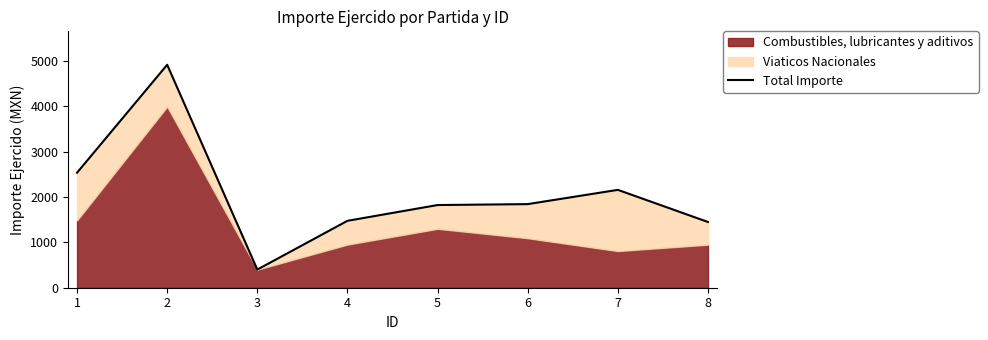

What is the value of the 4th point from the left?

1476.1